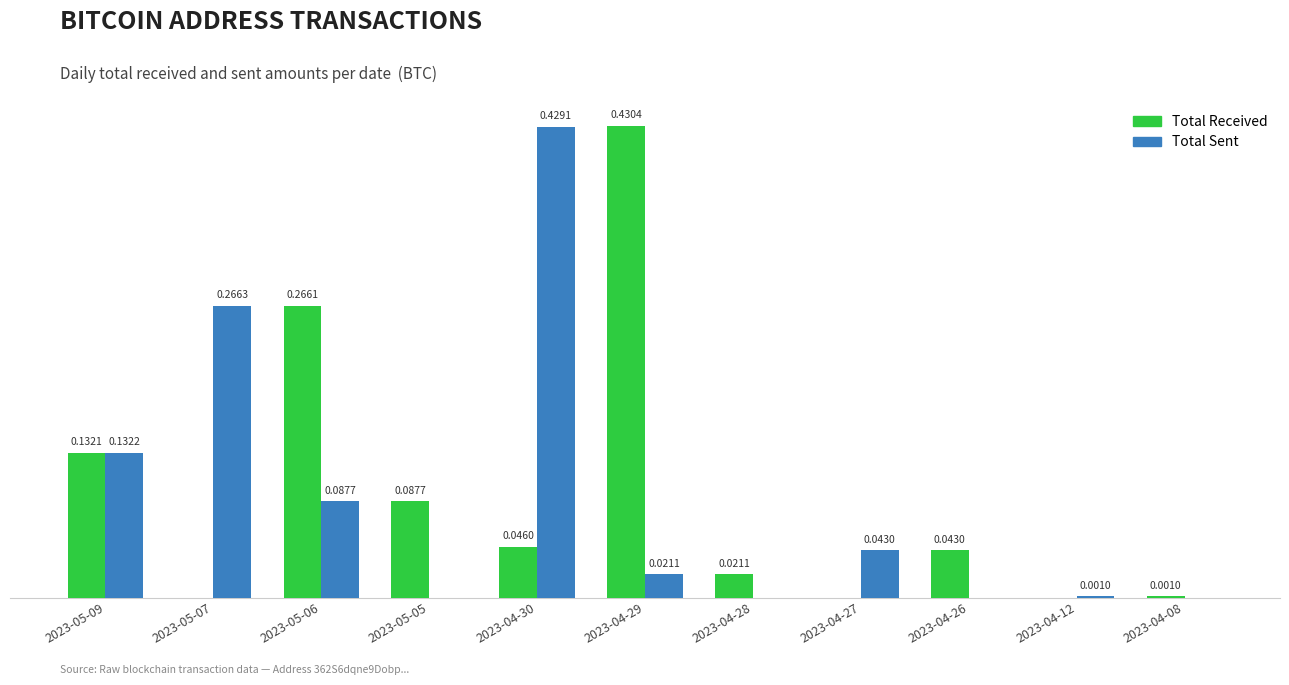

Between 2023-05-07 and 2023-04-28, which series saw the biggest shift?

Total Sent